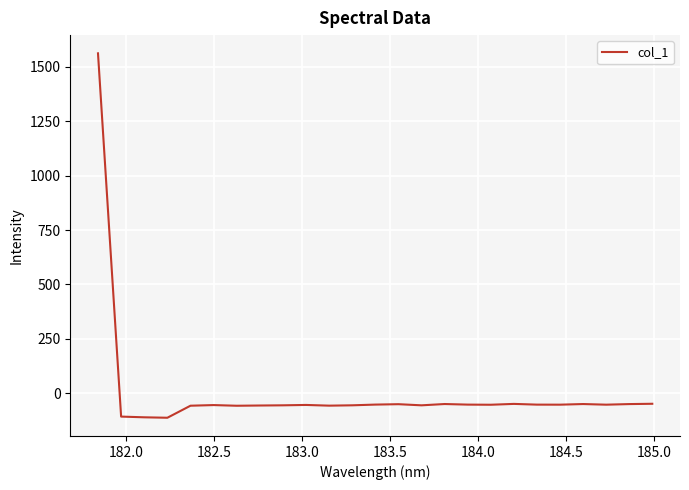

What is the greatest value displayed?

1562.3